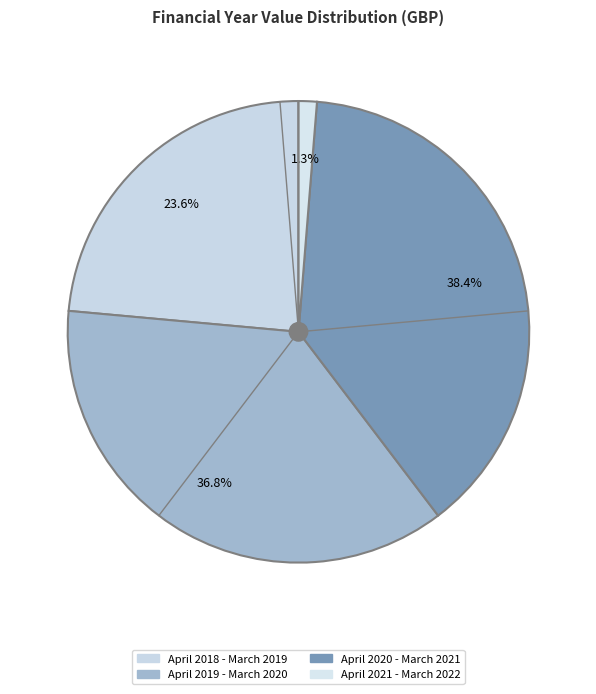

How many slices are in this pie chart?

4